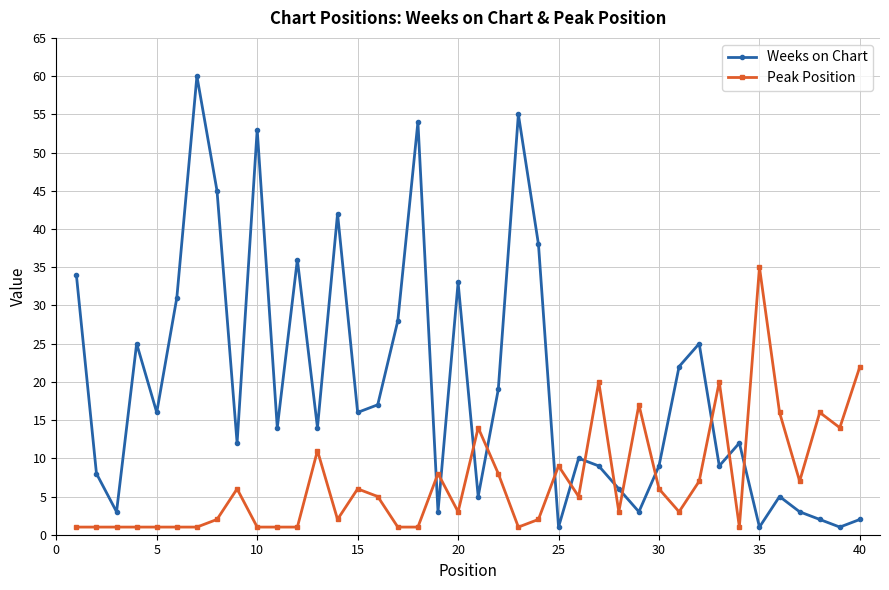

How many lines are shown in the chart?

2